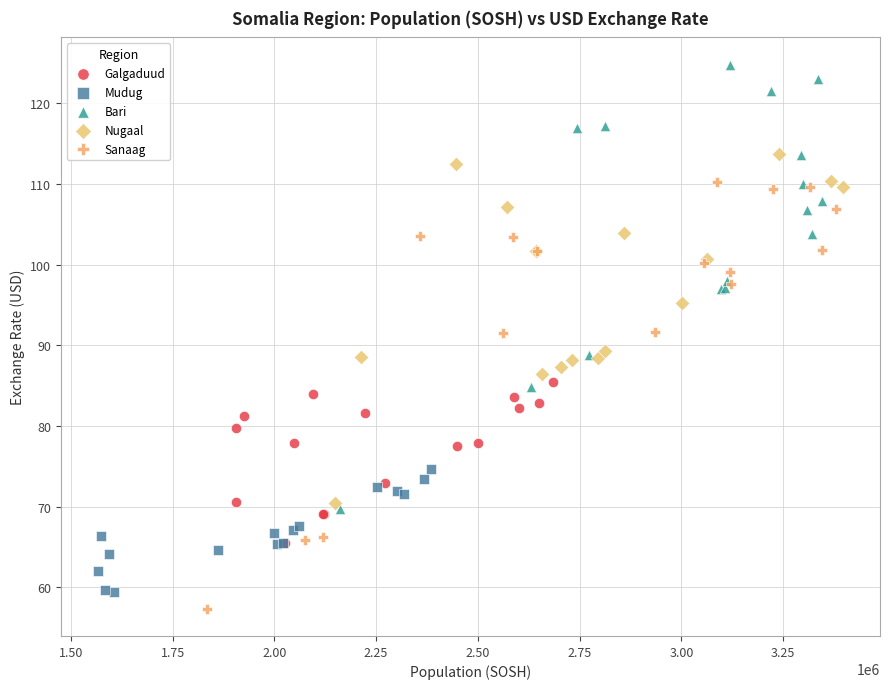

Which series has the widest spread of Y values?

Bari